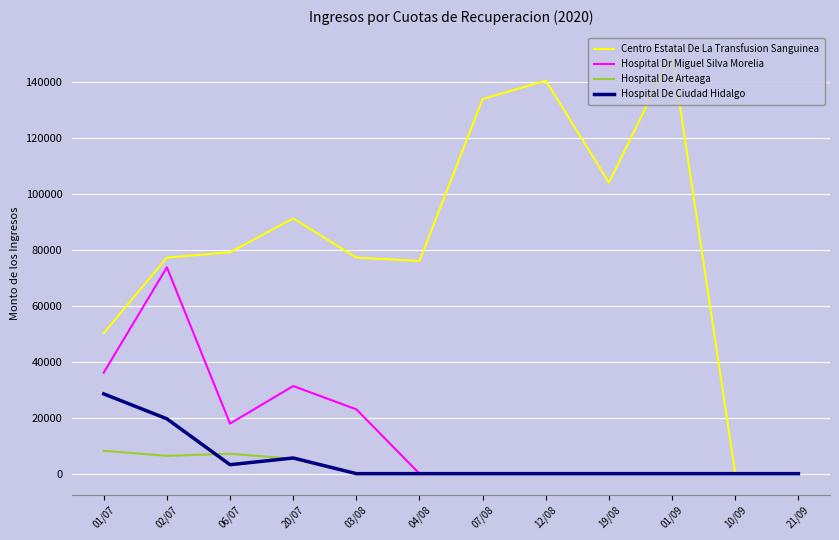

What is the sum of the Hospital De Ciudad Hidalgo values at 20/07 and 06/07?

8800.0